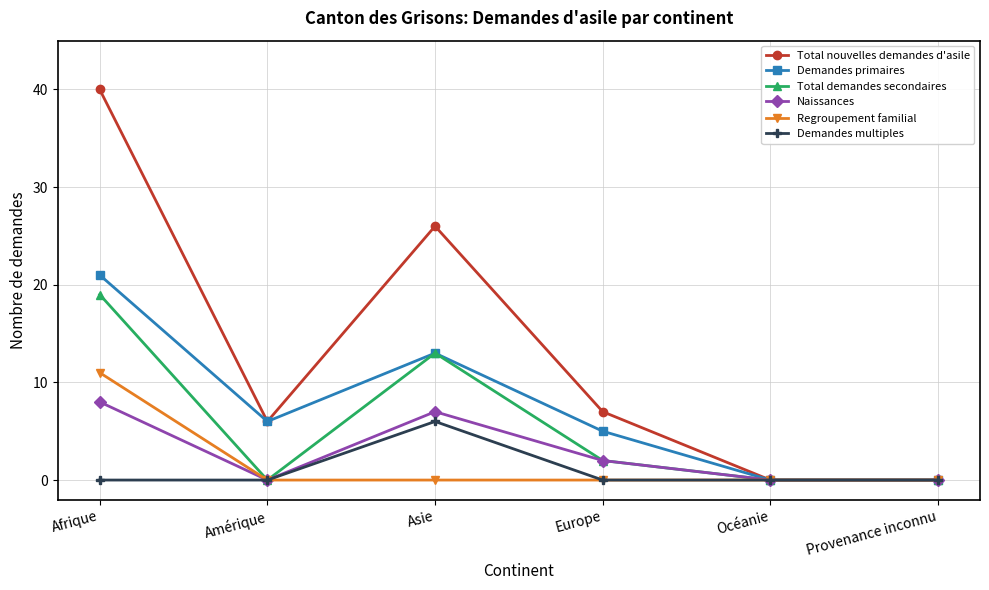

What are all the series names shown in the legend?

Total nouvelles demandes d'asile, Demandes primaires, Total demandes secondaires, Naissances, Regroupement familial, Demandes multiples